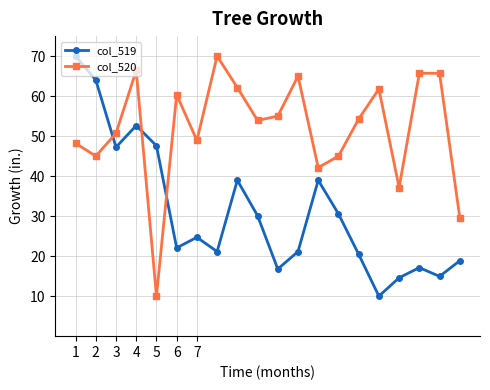

In col_519, how many points are higher than both neighbors (excluding endpoints)?

5